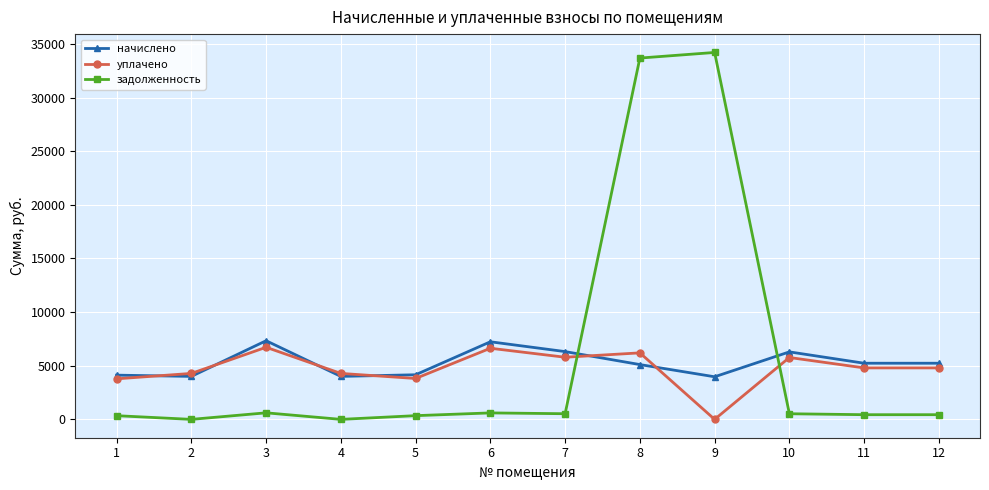

Where is уплачено nearest to the value 3360?

1